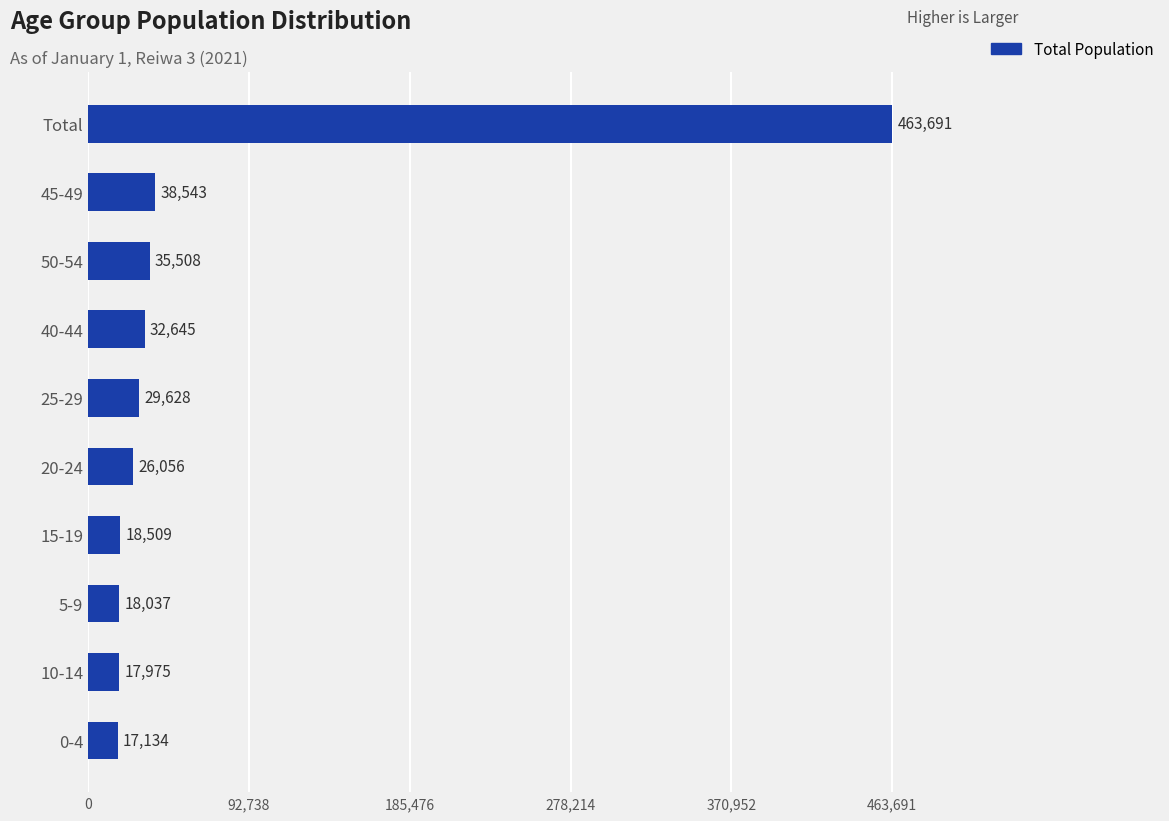

What is the change in value from 25-29 to 40-44?

+3017